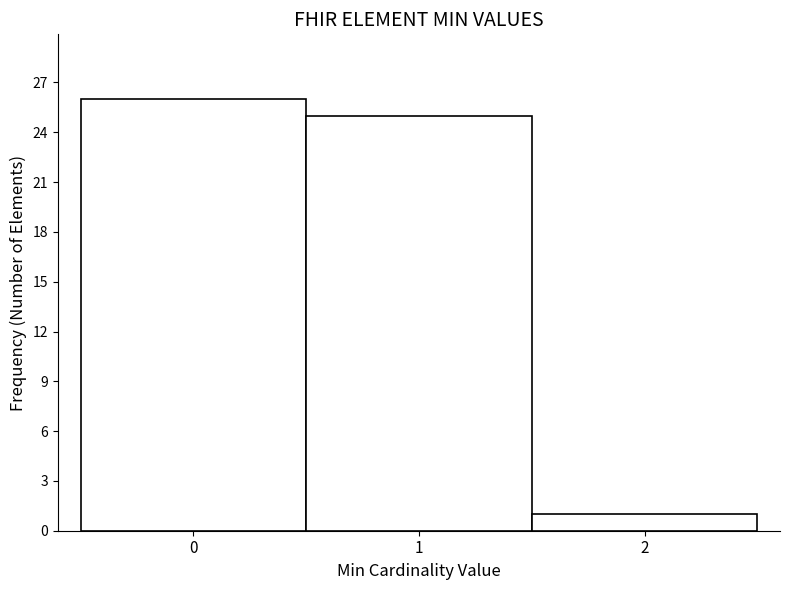

Reading left to right, transcribe this chart: for each bar, give the range it covers on the x-axis and its height. The values are not printed on the chart, so give them approximately, as read against the axis.

-0.5 to 0.5: 26
0.5 to 1.5: 25
1.5 to 2.5: 1